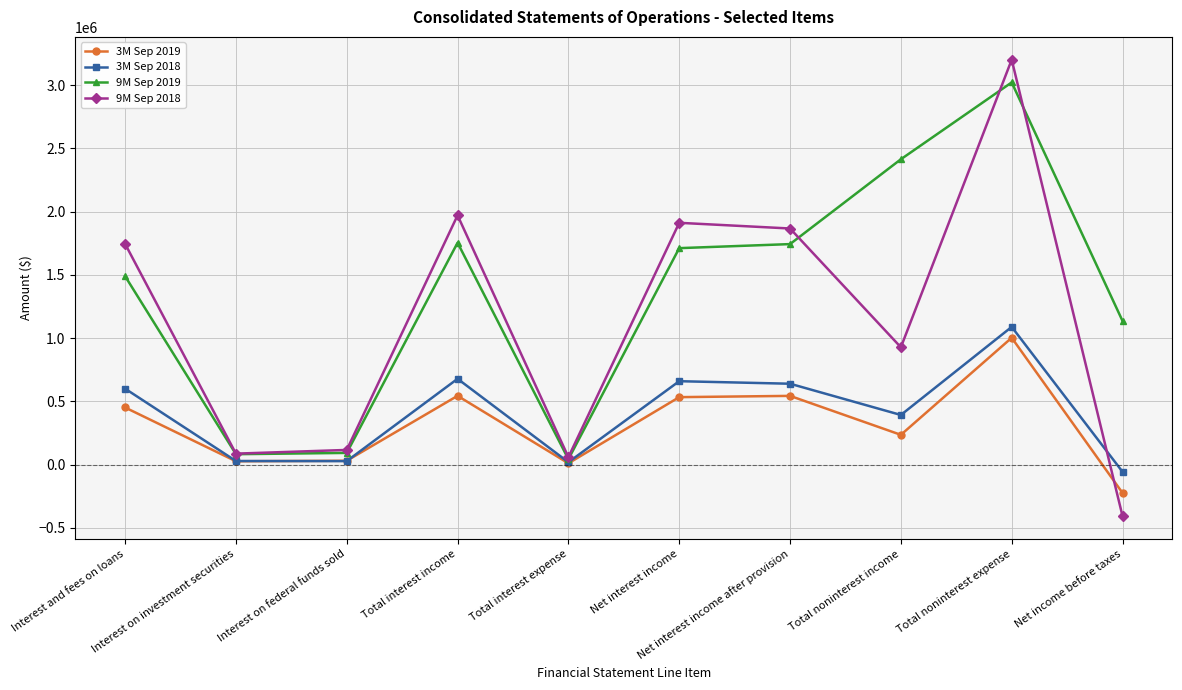

Where is the first local maximum for 3M Sep 2019?

Total interest income